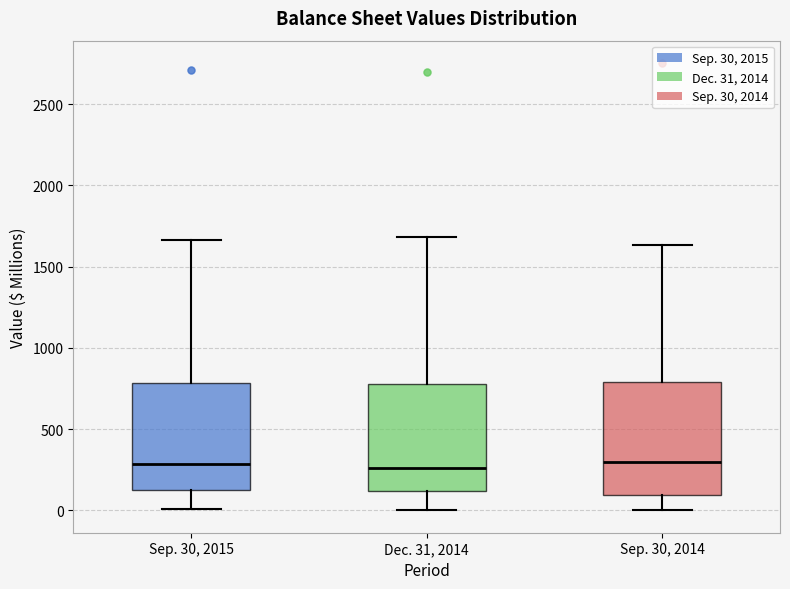

Reading left to right, transcribe this box plot: for each box, give where its median line is, the range the box spans, and where its two whiskers end, as read against the y-axis. The values are not printed on the chart, so give them approximately, as read against the axis.

Sep. 30, 2015: median 300, box 100 to 800, whiskers 0 to 1650
Dec. 31, 2014: median 250, box 100 to 800, whiskers 0 to 1700
Sep. 30, 2014: median 300, box 100 to 800, whiskers 0 to 1650